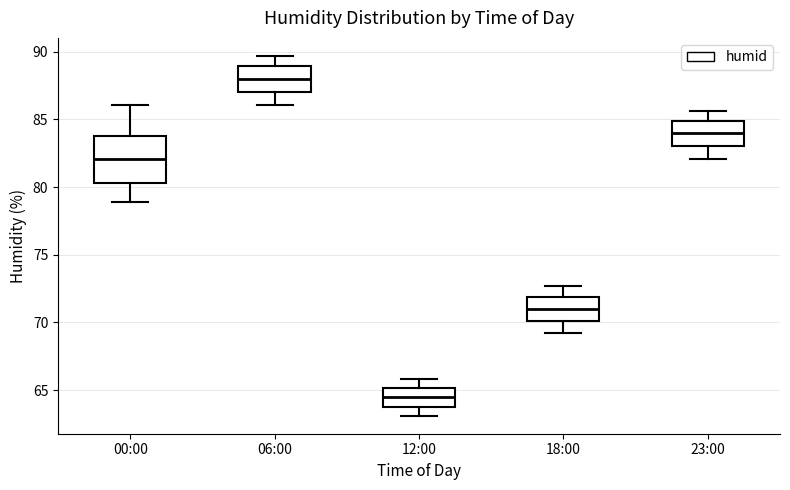

Which box has the highest median line?

06:00